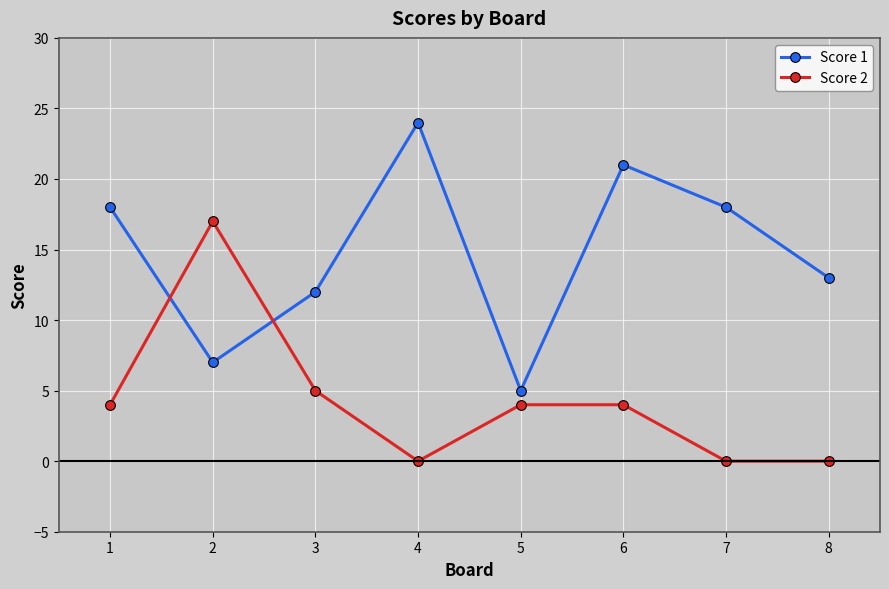

Reading left to right, extract all data points from this chart.

Score 1: 18	7	12	24	5	21	18	13
Score 2: 4	17	5	0	4	4	0	0